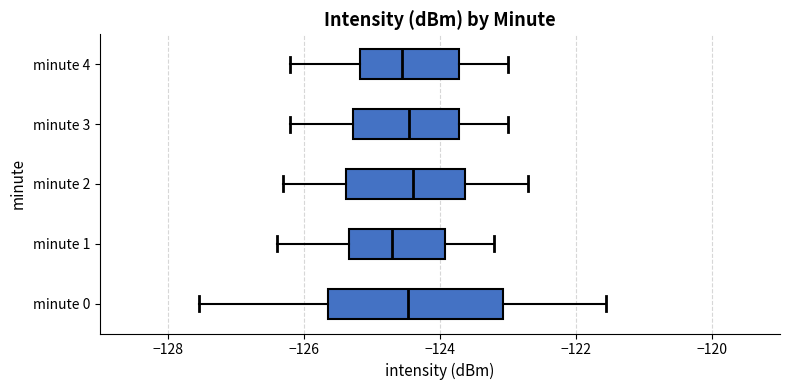

Reading bottom to top, transcribe this box plot: for each box, give where its median line is, the range the box spans, and where its two whiskers end, as read against the x-axis. The values are not printed on the chart, so give them approximately, as read against the axis.

minute 0: median -124.4, box -125.6 to -123.0, whiskers -127.6 to -121.6
minute 1: median -124.6, box -125.4 to -124.0, whiskers -126.4 to -123.2
minute 2: median -124.4, box -125.4 to -123.6, whiskers -126.2 to -122.6
minute 3: median -124.4, box -125.2 to -123.8, whiskers -126.2 to -123.0
minute 4: median -124.6, box -125.2 to -123.8, whiskers -126.2 to -123.0